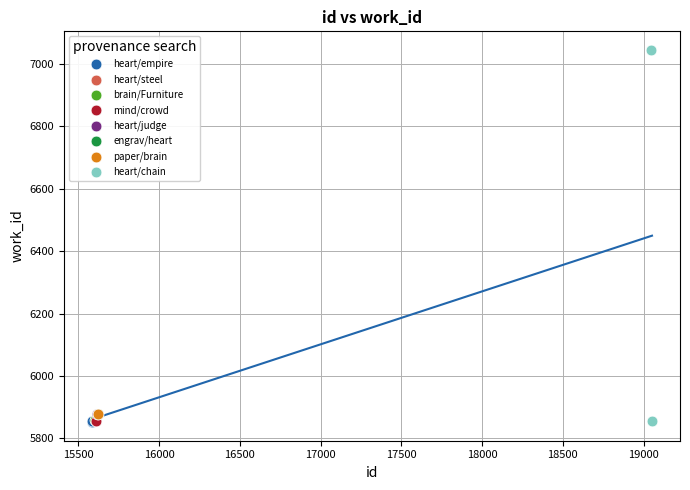

Which series contains the highest Y value?

heart/chain